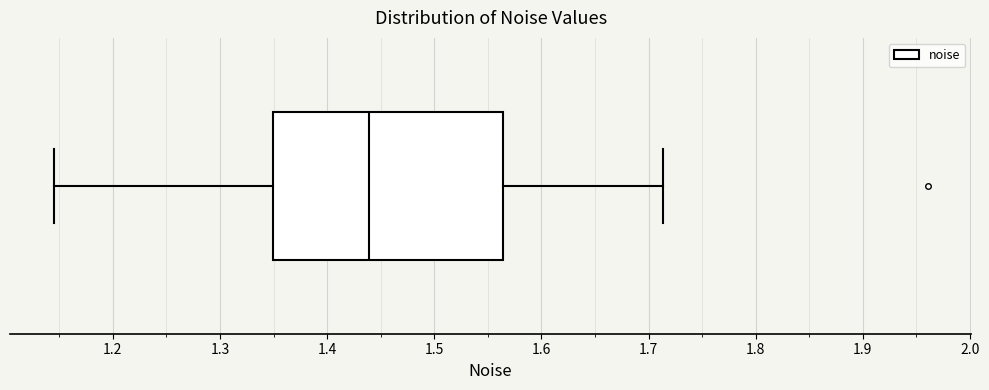

Where is the right edge of the box on the x-axis? The values are not printed on the chart, so give them approximately, as read against the axis.

1.56